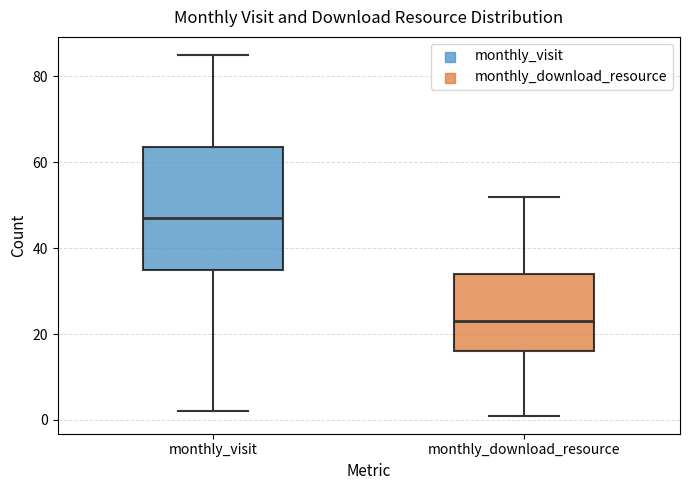

Where is the lower edge of the box for monthly_visit on the y-axis? The values are not printed on the chart, so give them approximately, as read against the axis.

36